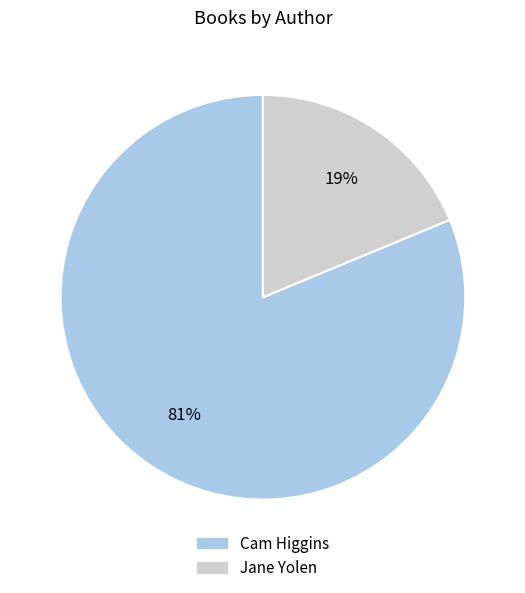

To the nearest percent, what portion does Cam Higgins represent?

81%